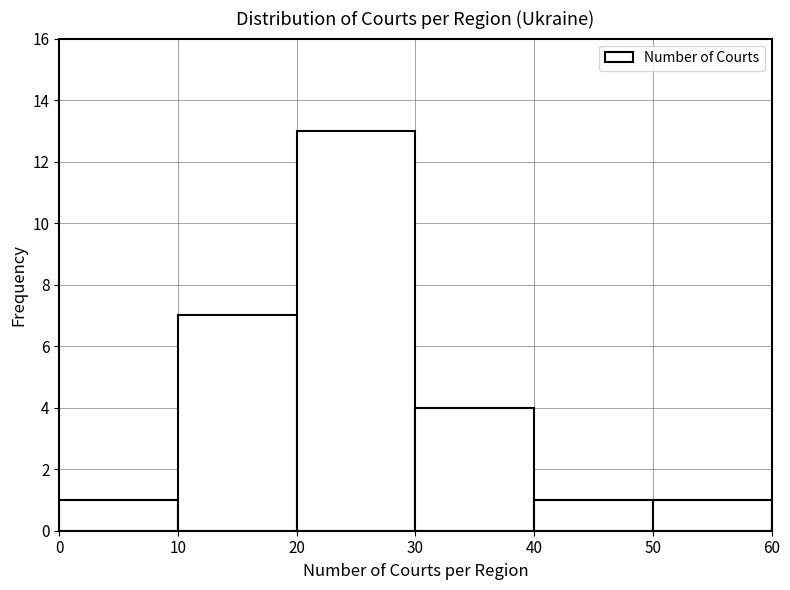

How tall is the bar that spans 50 to 60 on the x-axis? The values are not printed on the chart, so give them approximately, as read against the axis.

1